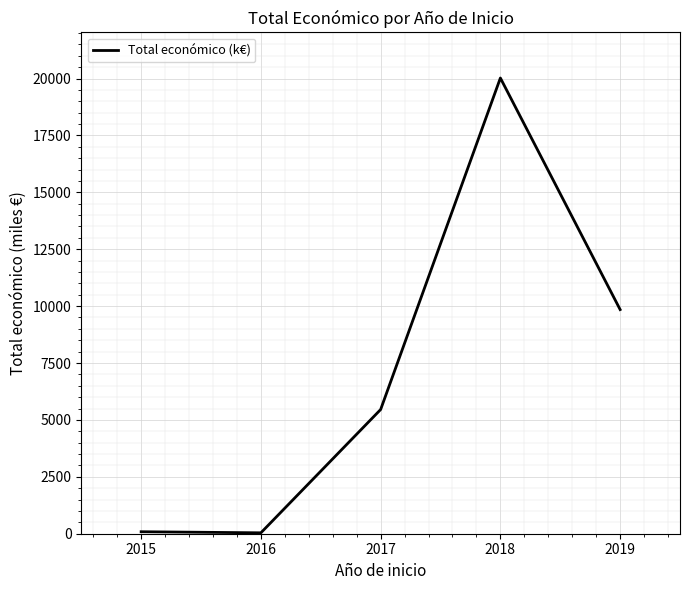

Where is the data nearest to the value 10030?

2019